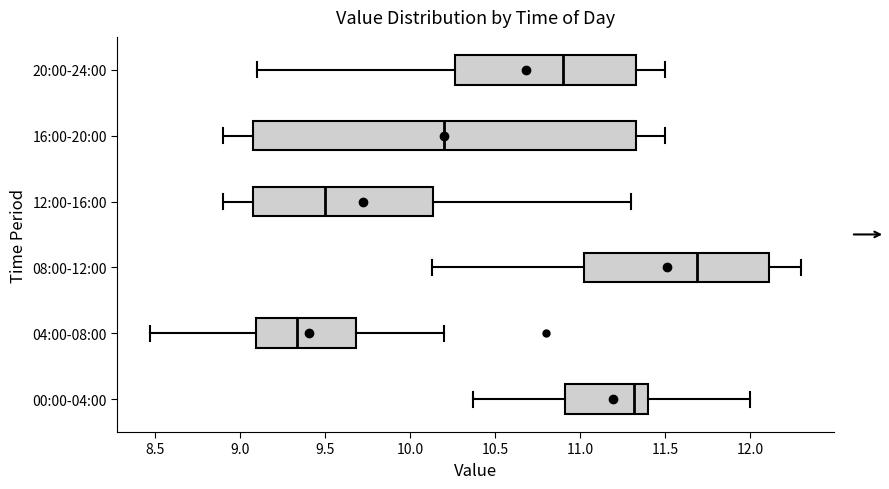

Which box's median line is the furthest to the left?

04:00-08:00